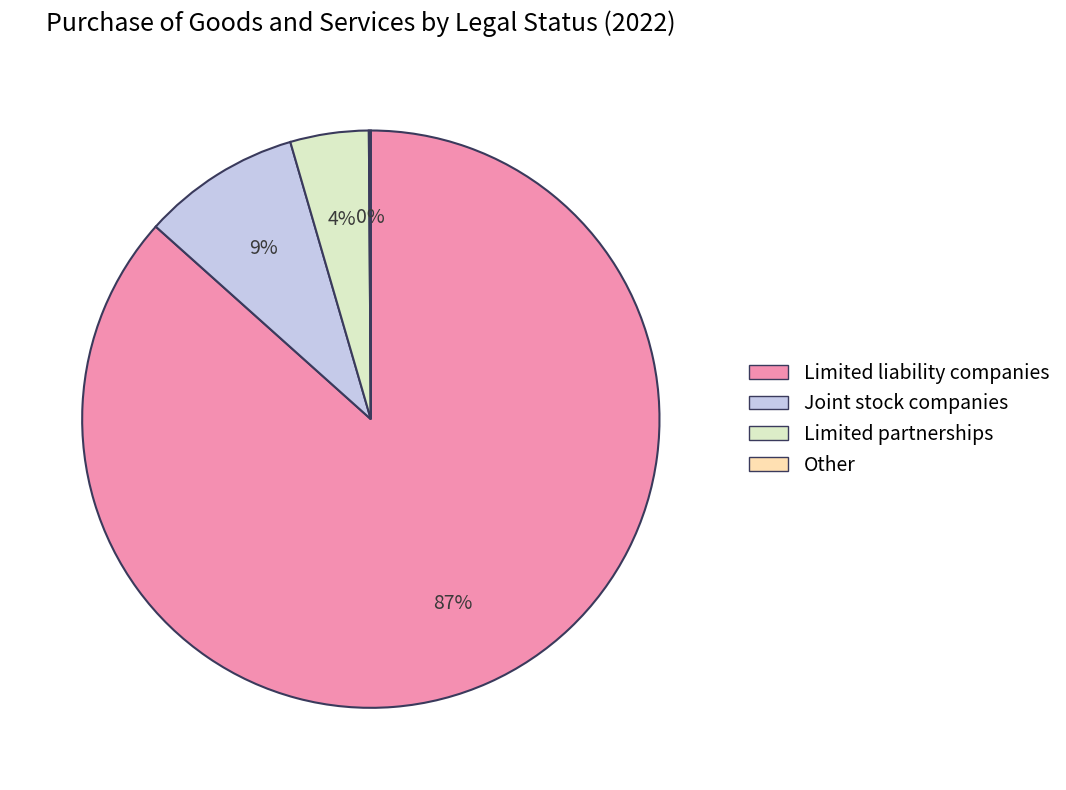

To the nearest percent, what is the difference between the largest and smallest slice percentages?

87%